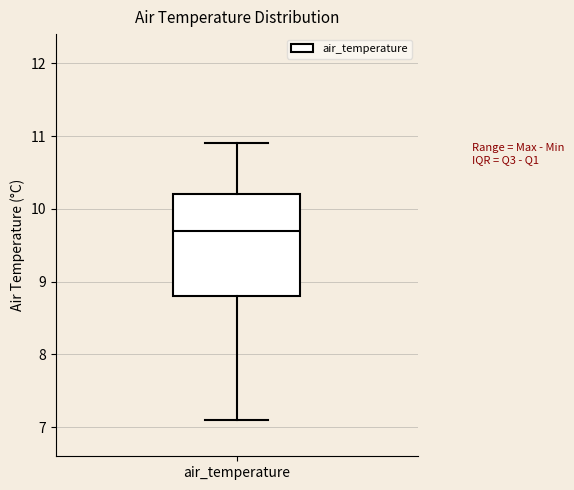

Where does the upper whisker of the box for air_temperature end on the y-axis? The values are not printed on the chart, so give them approximately, as read against the axis.

10.9